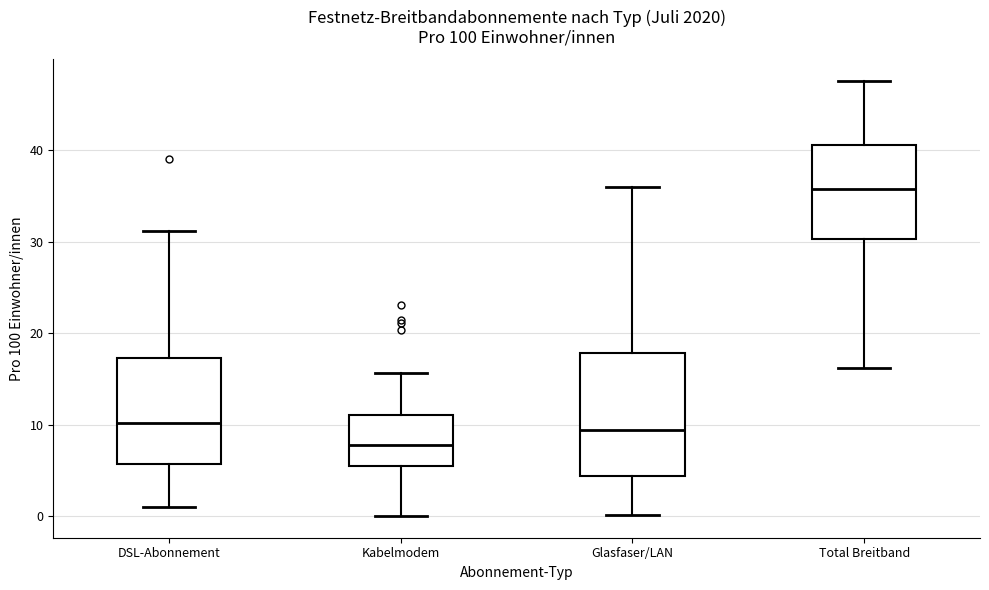

Which box has the lowest median line?

Kabelmodem